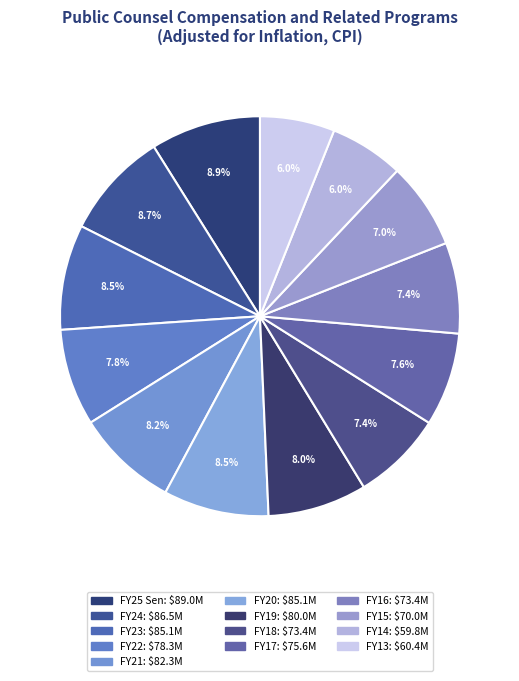

Which category has the smallest portion of the pie?

FY14